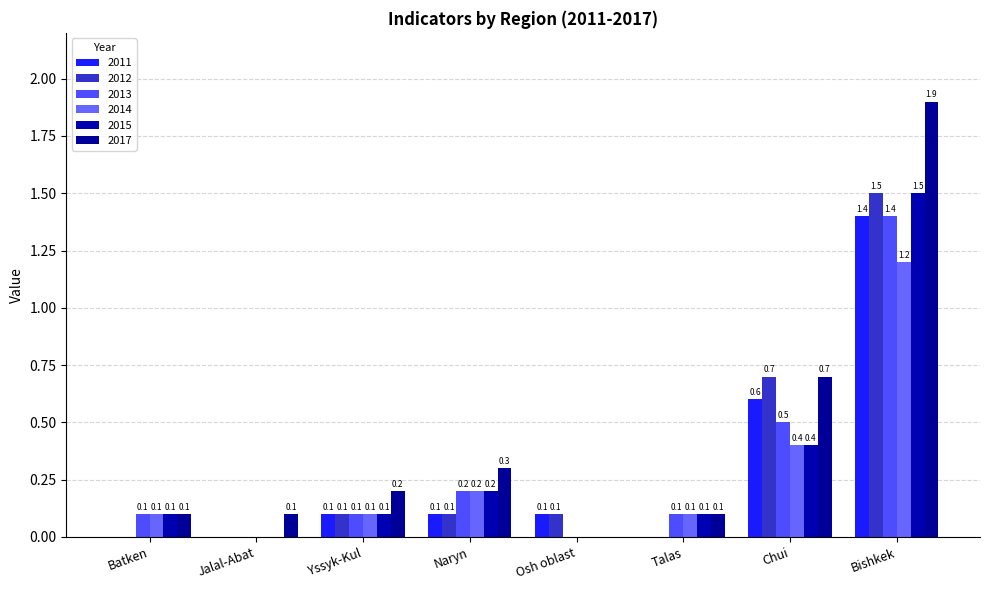

Is it true that 2011 equals 0.1 at Osh oblast?

True